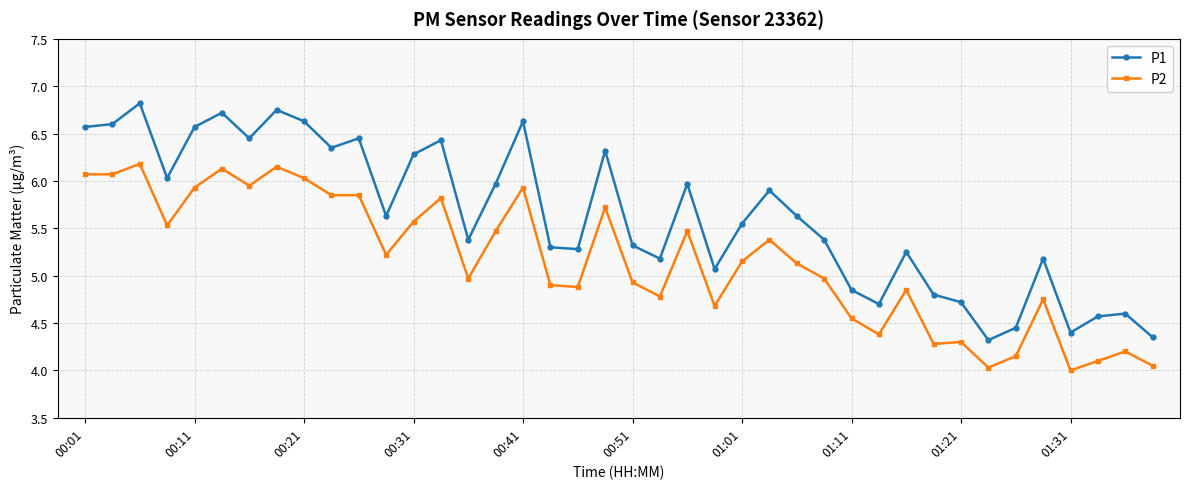

How many interior local peaks does the P1 series have?

12